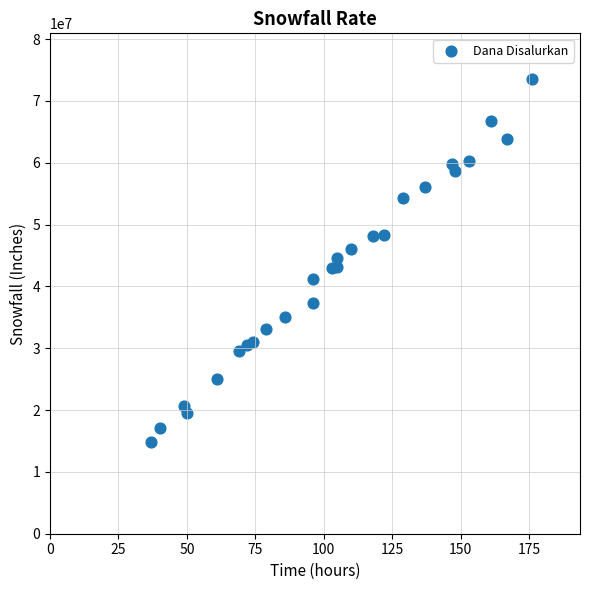

What is the range of X values (max minus min)?

139